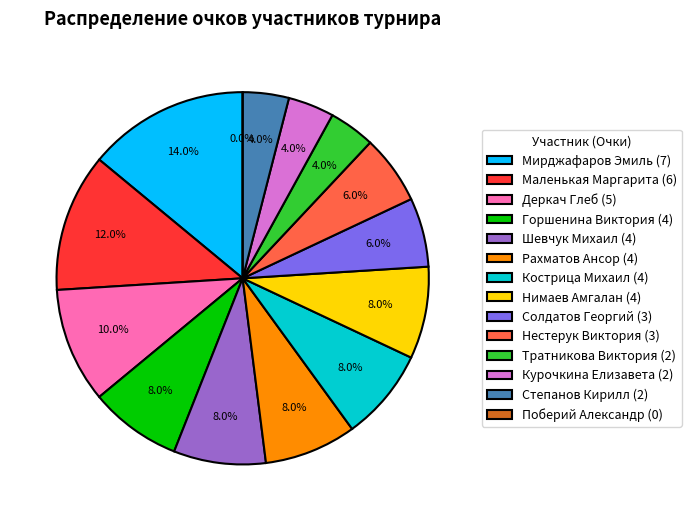

What is the change in value from Солдатов Георгий to Степанов Кирилл?

-1